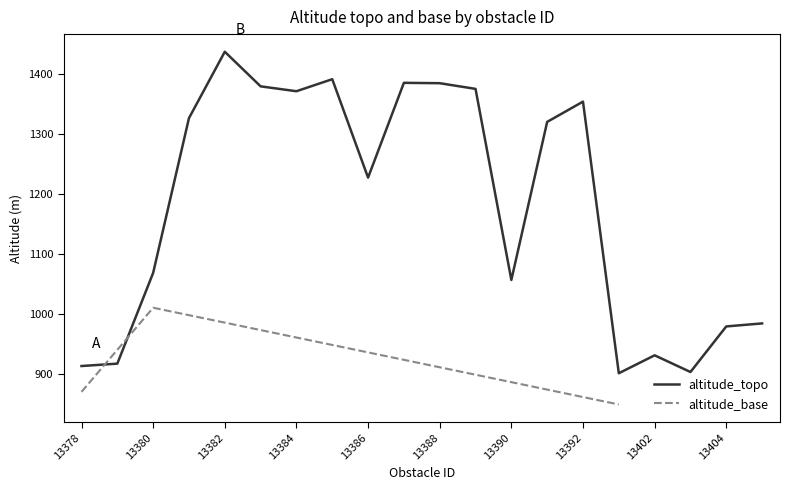

The altitude_topo series shows 1057.2 at 13390. True or false?

True